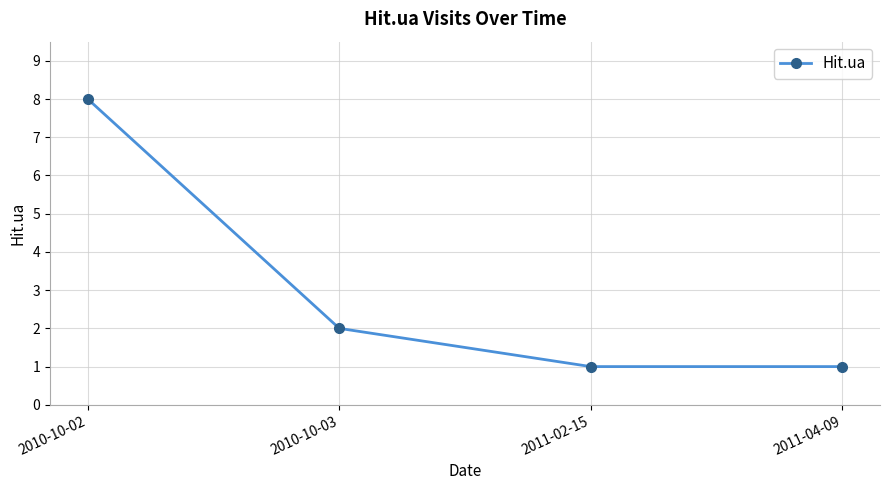

What is the difference between the maximum and minimum values?

7